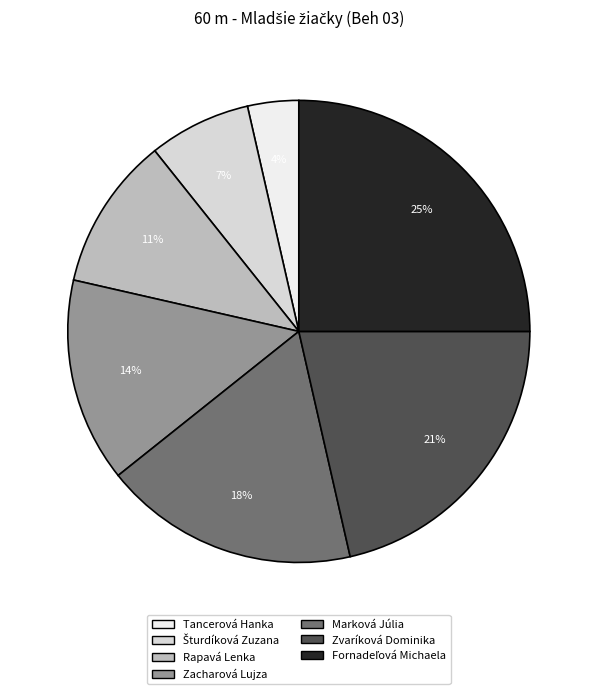

What is the largest slice in the pie chart?

Fornadeľová Michaela